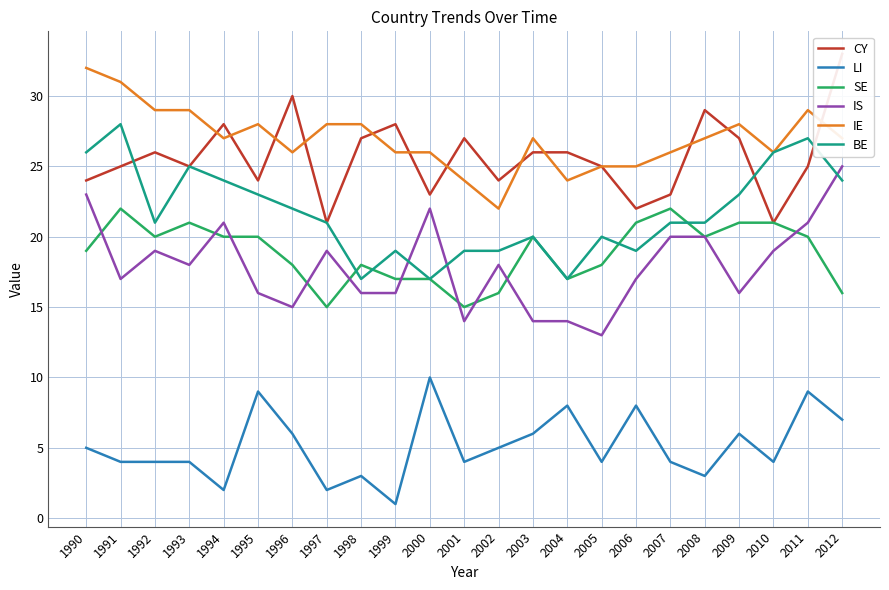

How many distinct data groups are displayed?

6